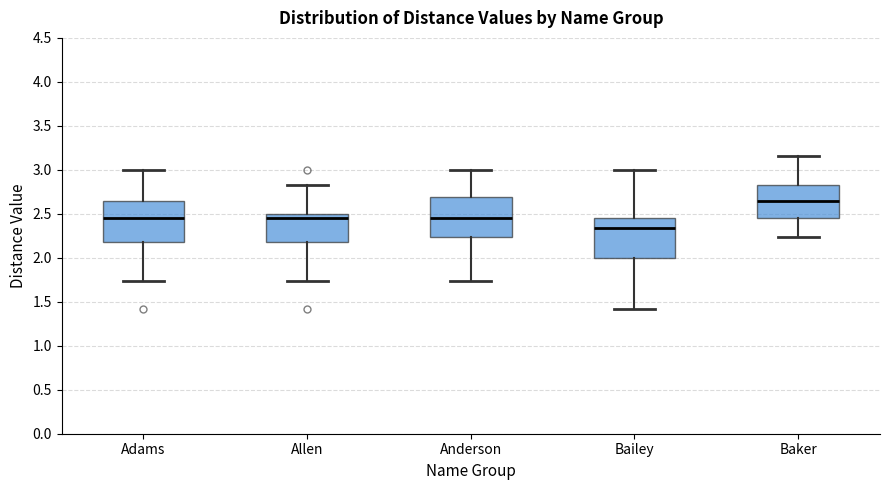

Reading left to right, read every box against the y-axis: the position of its median line, the range the box covers, and the ends of its whiskers. The values are not printed on the chart, so give them approximately, as read against the axis.

Adams: median 2.45, box 2.20 to 2.65, whiskers 1.75 to 3.00
Allen: median 2.45, box 2.20 to 2.50, whiskers 1.75 to 2.85
Anderson: median 2.45, box 2.25 to 2.70, whiskers 1.75 to 3.00
Bailey: median 2.35, box 2.00 to 2.45, whiskers 1.40 to 3.00
Baker: median 2.65, box 2.45 to 2.85, whiskers 2.25 to 3.15